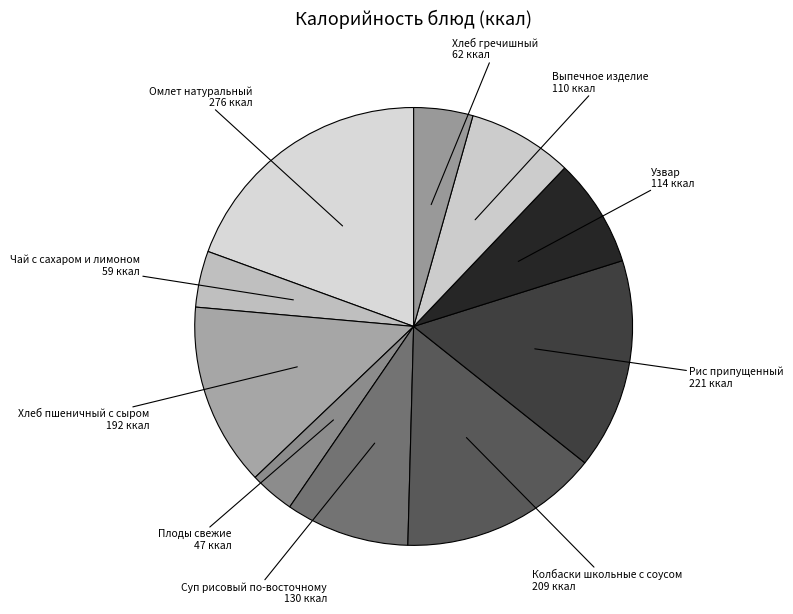

How many slices are in this pie chart?

10